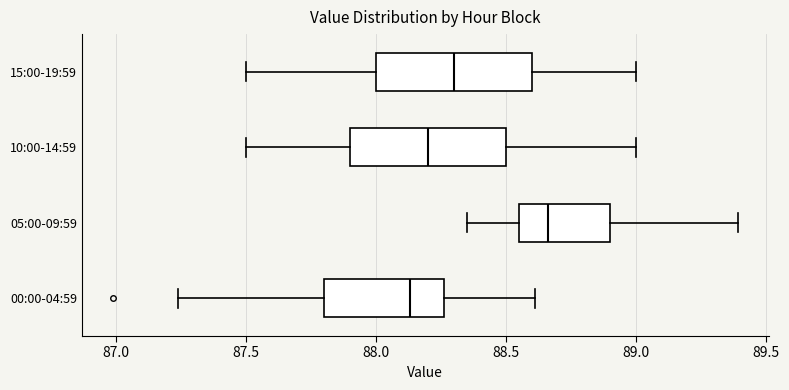

Reading bottom to top, transcribe this box plot: for each box, give where its median line is, the range the box spans, and where its two whiskers end, as read against the x-axis. The values are not printed on the chart, so give them approximately, as read against the axis.

00:00-04:59: median 88.15, box 87.80 to 88.25, whiskers 87.25 to 88.60
05:00-09:59: median 88.65, box 88.55 to 88.90, whiskers 88.35 to 89.40
10:00-14:59: median 88.20, box 87.90 to 88.50, whiskers 87.50 to 89.00
15:00-19:59: median 88.30, box 88.00 to 88.60, whiskers 87.50 to 89.00